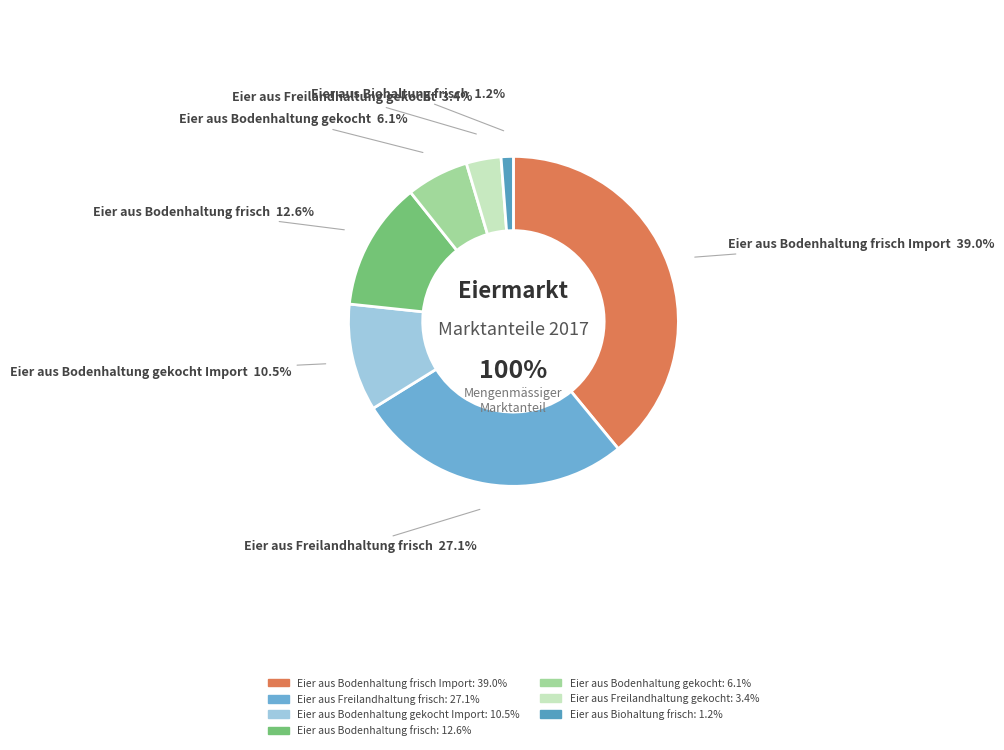

To the nearest percent, what is the difference between the largest and smallest slice percentages?

38%